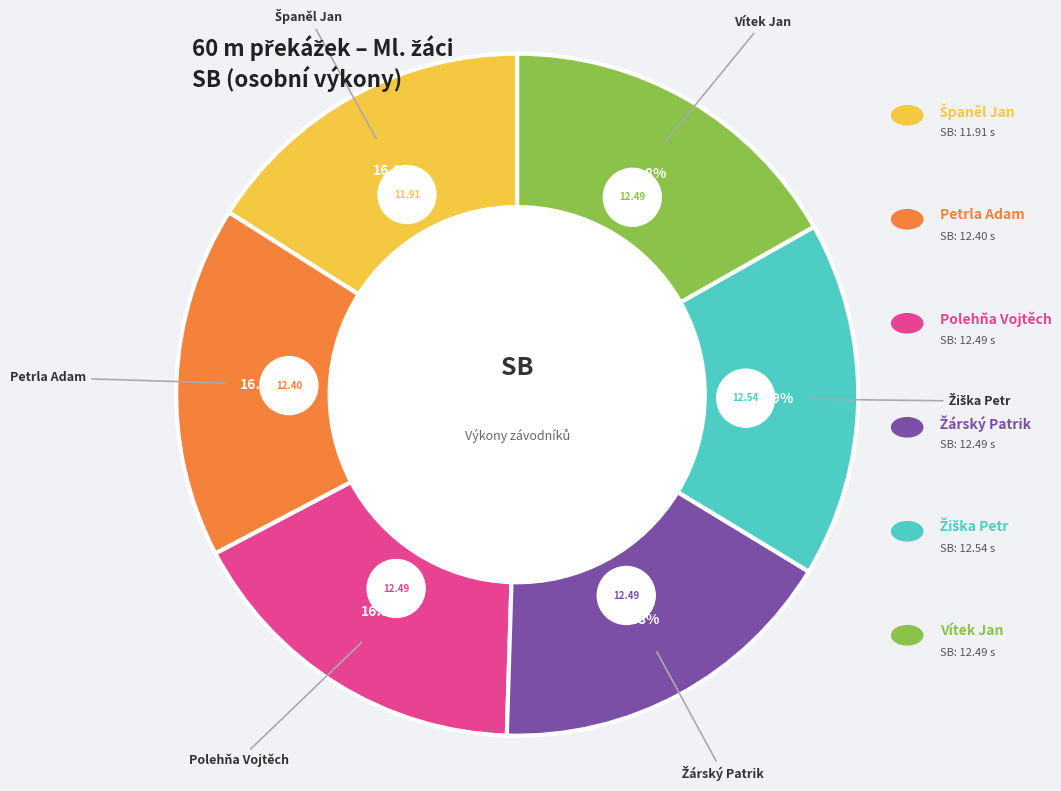

What percentage do Petrla Adam and Žiška Petr together represent?

33.6%